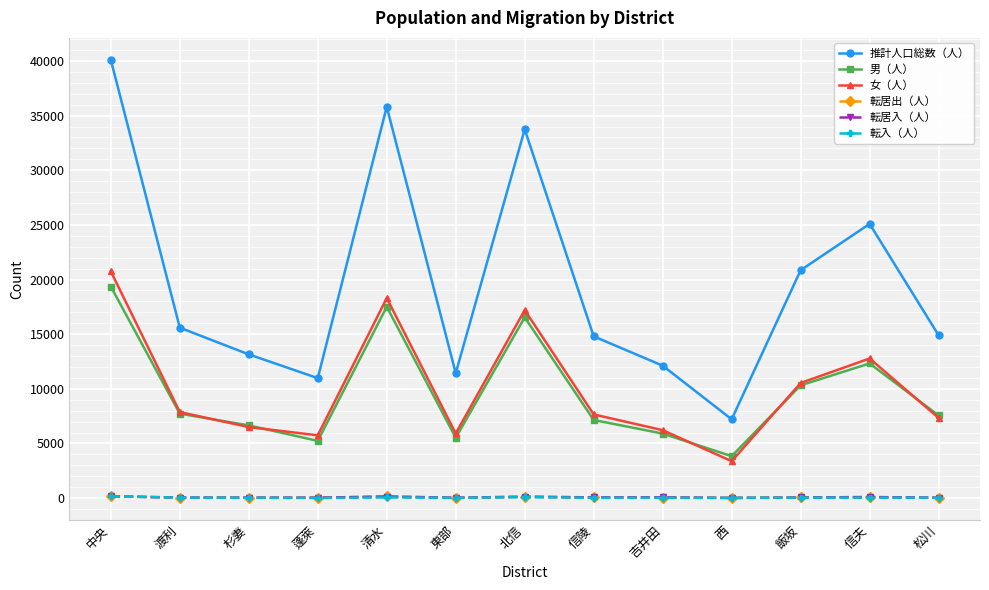

Where is the first local maximum for 女（人）?

清水